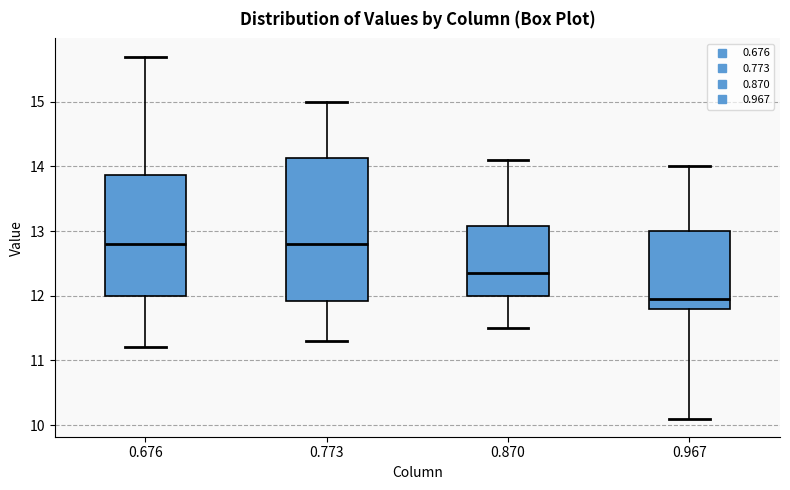

Which box has the lowest median line?

0.967